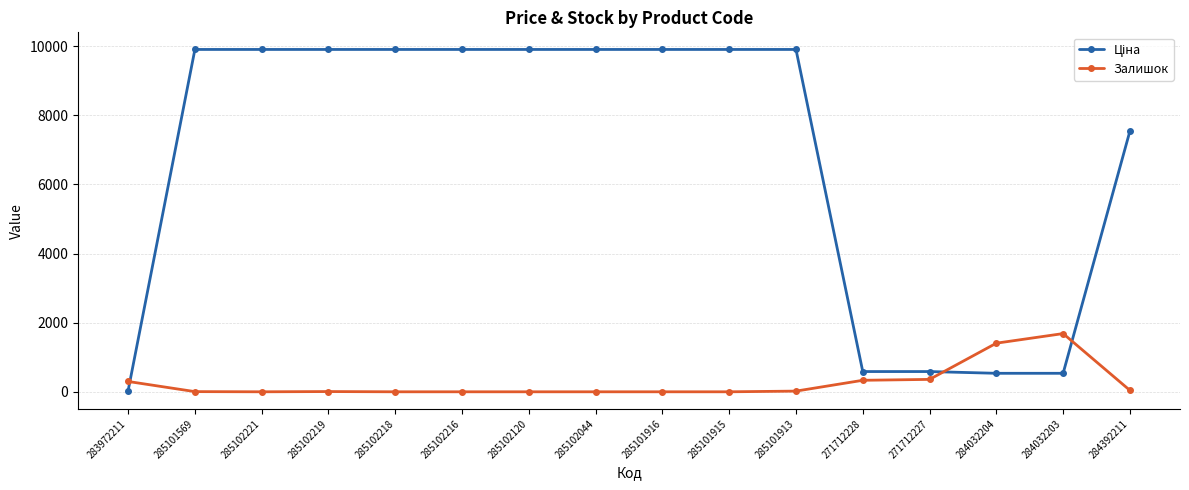

What is the maximum value shown in the chart?

9908.5